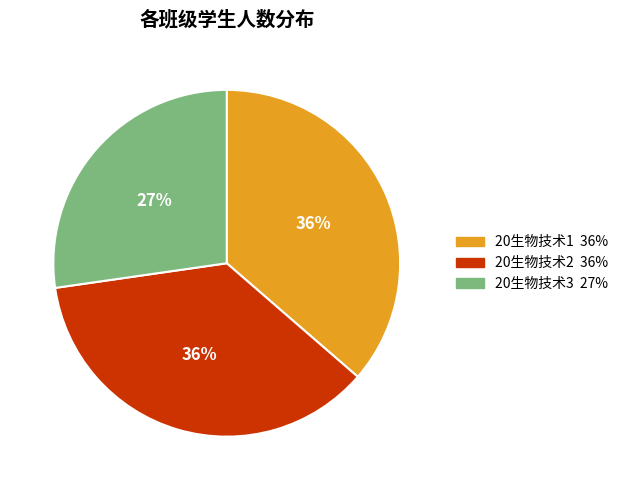

Which slice is the smallest?

20生物技术3